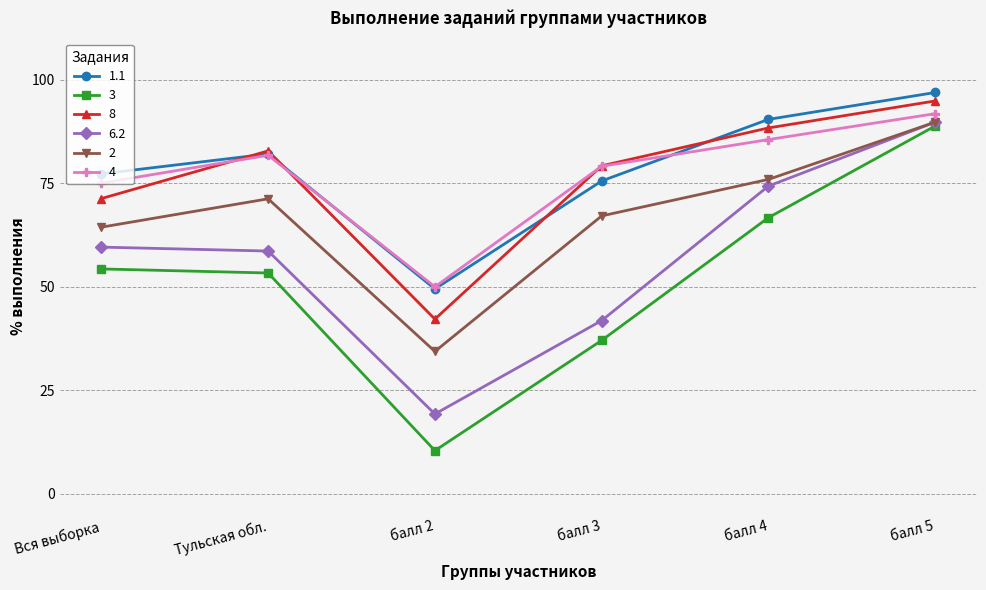

The value of 2 at Вся выборка is 64.4. True or false?

True